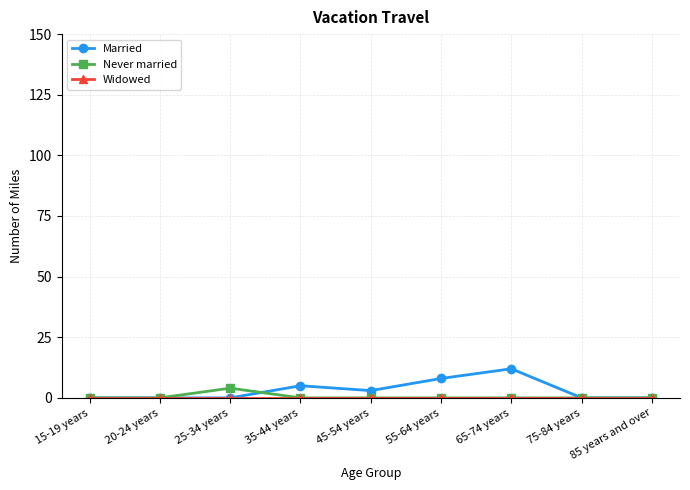

True or false: Married and Never married intersect in this chart.

True